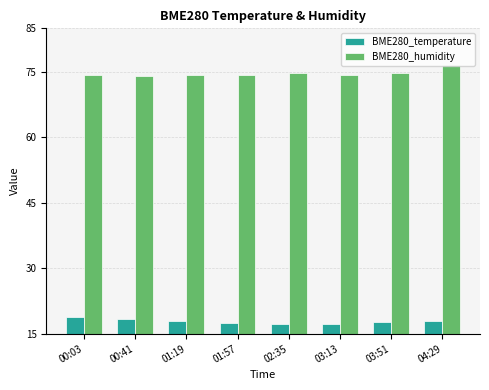

What is the difference between the highest and lowest values at 03:13?

57.0